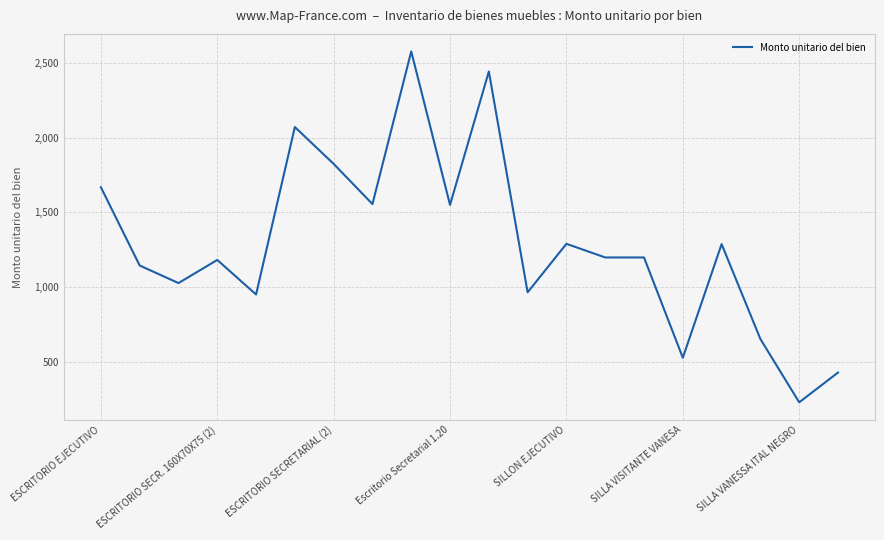

What is the greatest value displayed?

2575.2